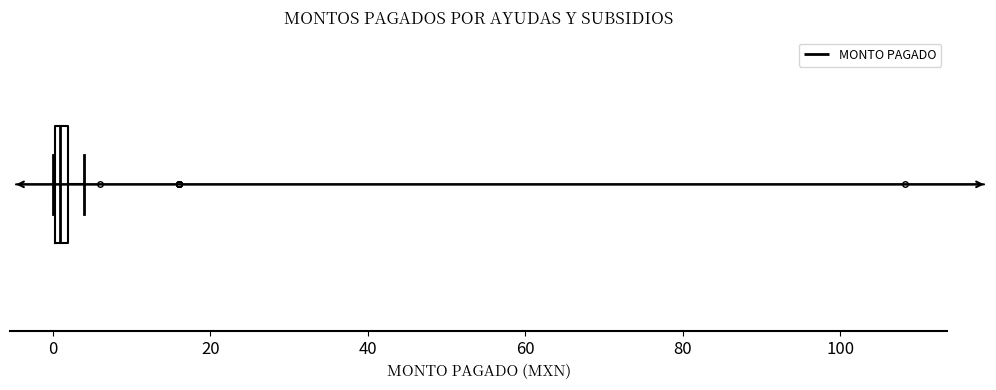

Where is the right edge of the box on the x-axis? The values are not printed on the chart, so give them approximately, as read against the axis.

2